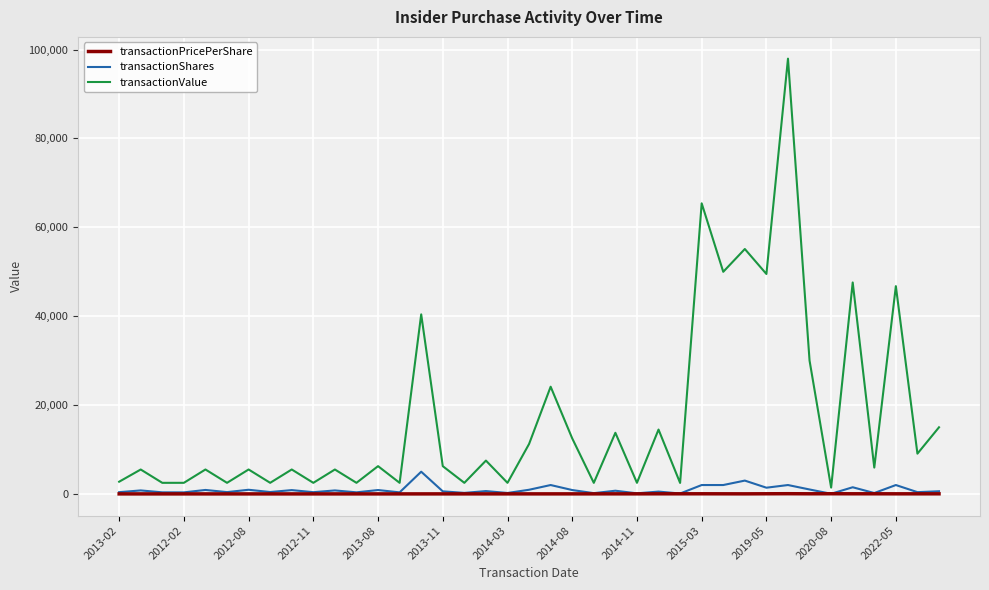

List the series in order of their peak value, lowest first.

transactionPricePerShare, transactionShares, transactionValue